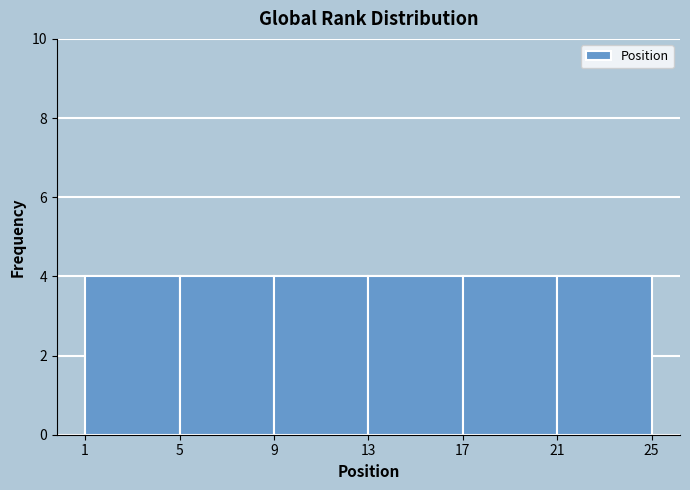

Reading left to right, transcribe this chart: for each bar, give the range it covers on the x-axis and its height. The values are not printed on the chart, so give them approximately, as read against the axis.

1 to 5: 4
5 to 9: 4
9 to 13: 4
13 to 17: 4
17 to 21: 4
21 to 25: 4